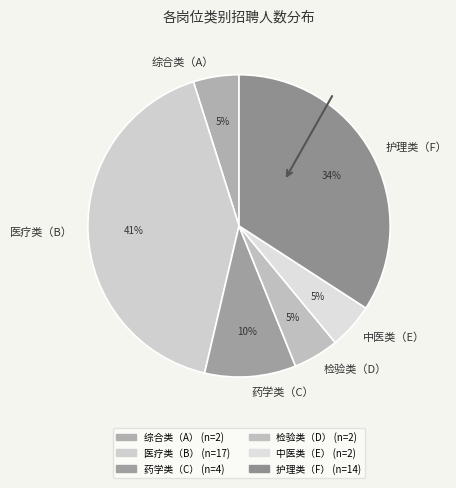

To the nearest percent, what portion does 检验类（D） represent?

5%